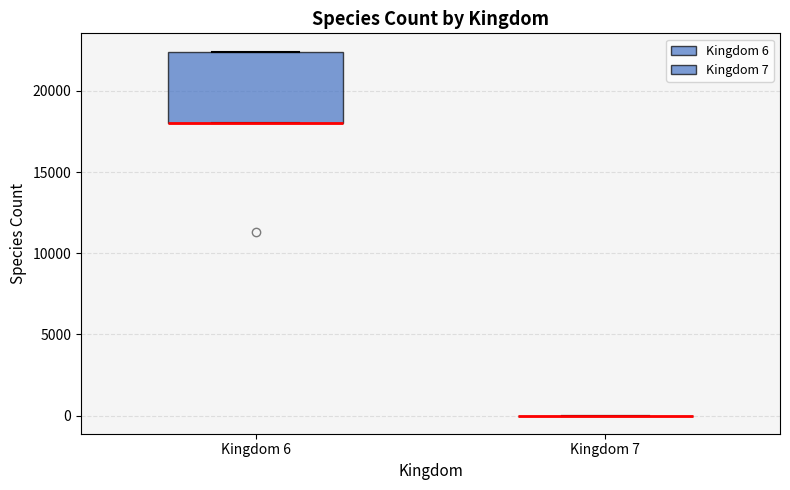

Reading left to right, transcribe this box plot: for each box, give where its median line is, the range the box spans, and where its two whiskers end, as read against the y-axis. The values are not printed on the chart, so give them approximately, as read against the axis.

Kingdom 6: median 18000 (drawn on the box's lower edge), box 18000 to 22500, whiskers 18000 to 22500
Kingdom 7: box collapsed to a line at 0, whiskers 0 to 0